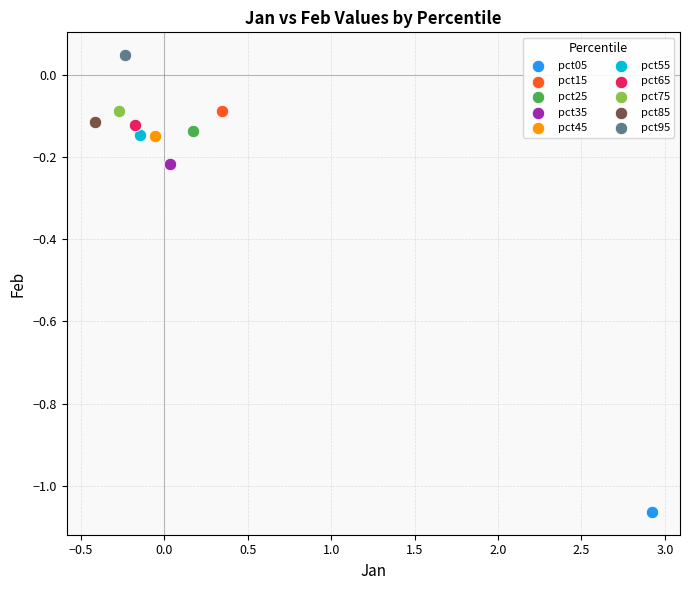

What are all the series names shown in the legend?

pct05, pct15, pct25, pct35, pct45, pct55, pct65, pct75, pct85, pct95